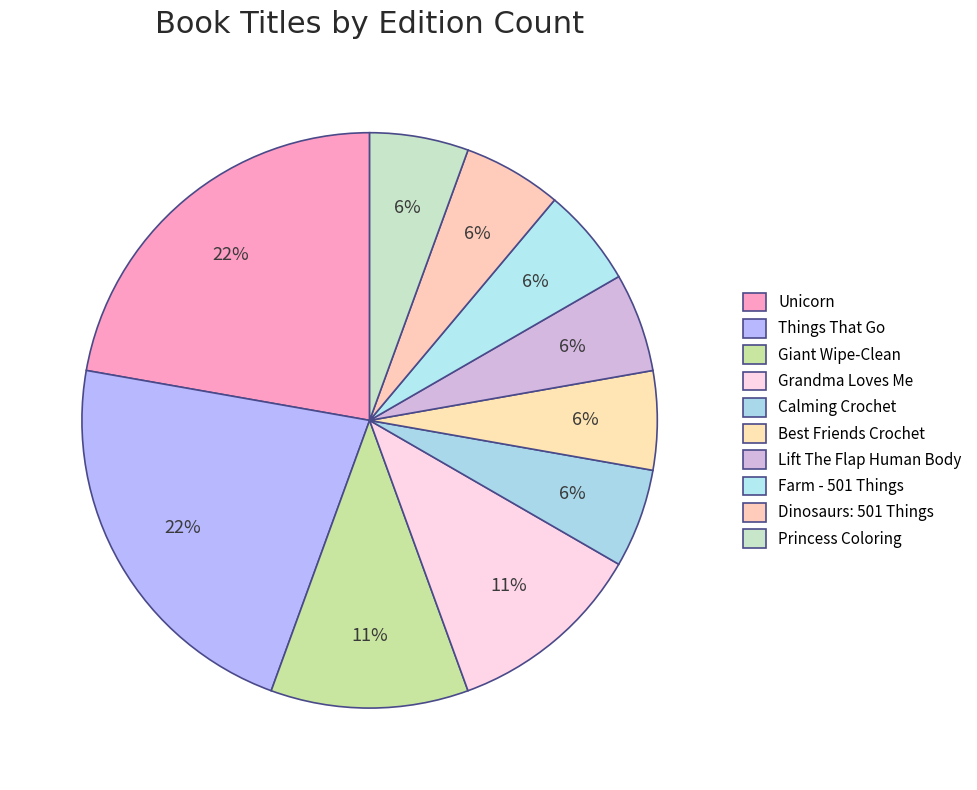

How many segments does this pie chart have?

10